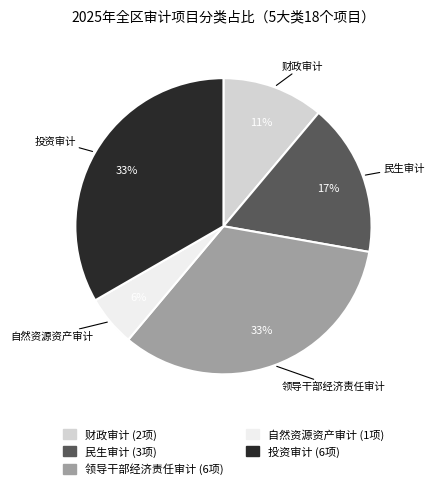

Combined, do 民生审计 and 财政审计 account for over 50%?

No